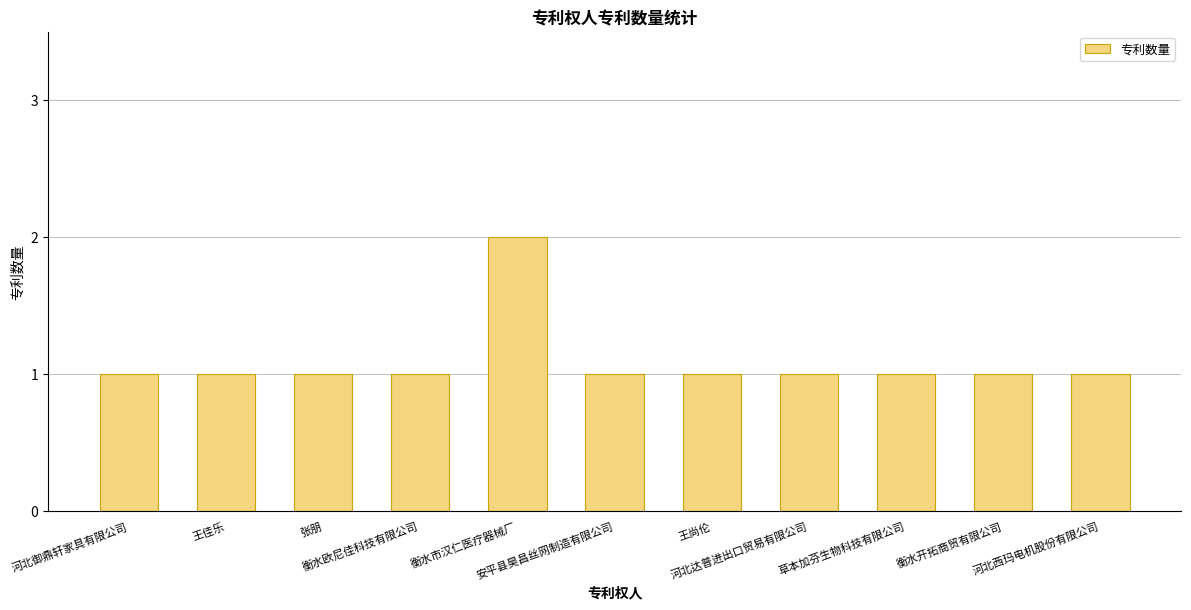

What is the value of the 5th bar from the left?

2